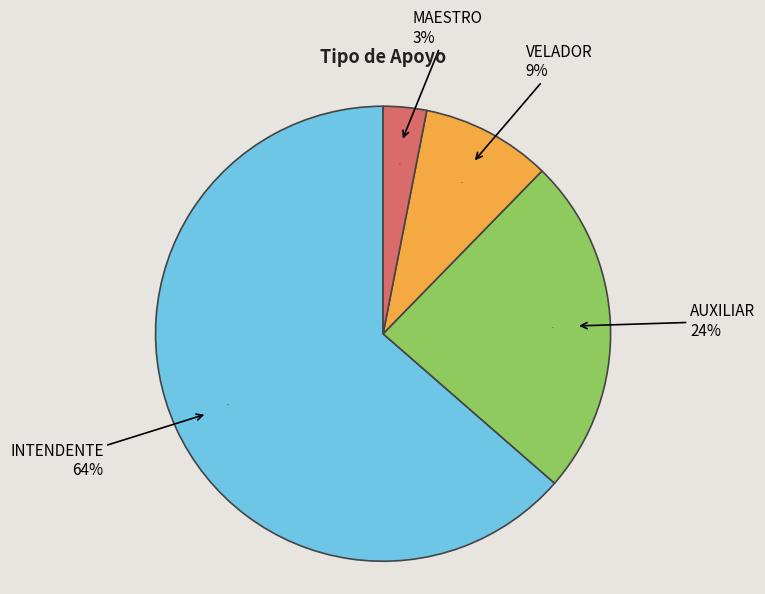

What is the ratio of the value at MAESTRO to the value at VELADOR?

0.3